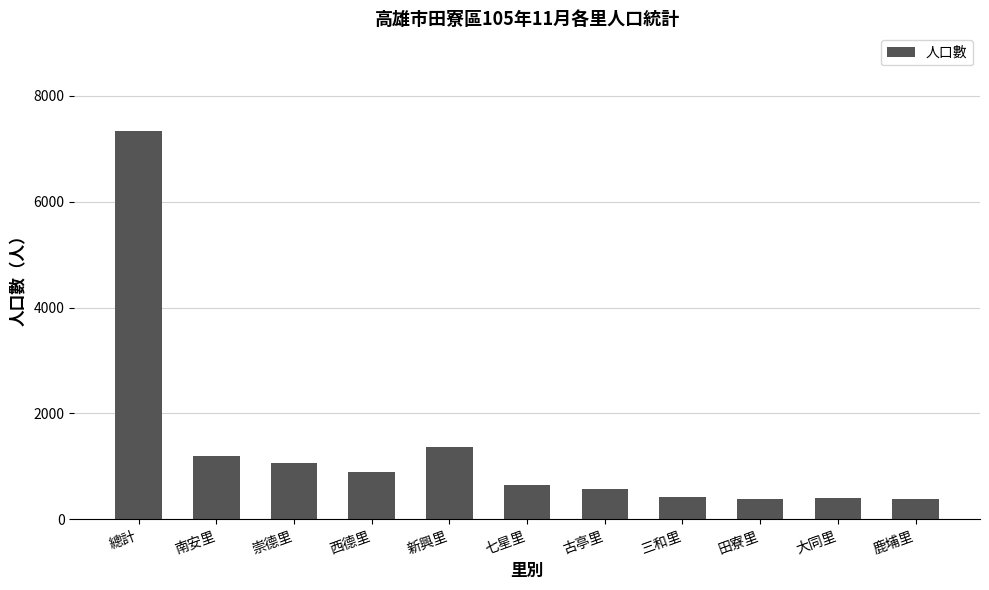

The value at 鹿埔里 is 388. True or false?

True